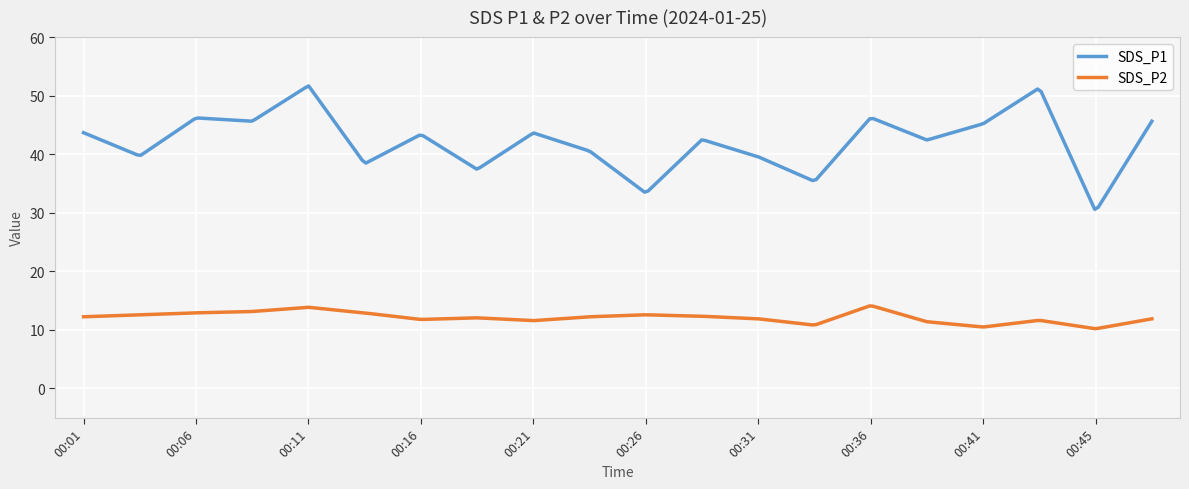

What is the greatest value displayed?

51.7